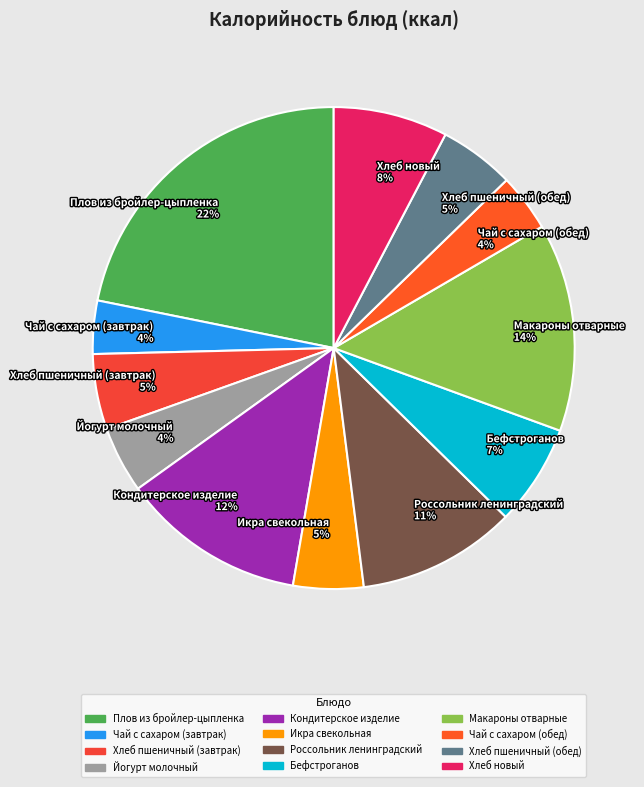

Is Чай с сахаром (завтрак) 4% the majority of the pie?

No